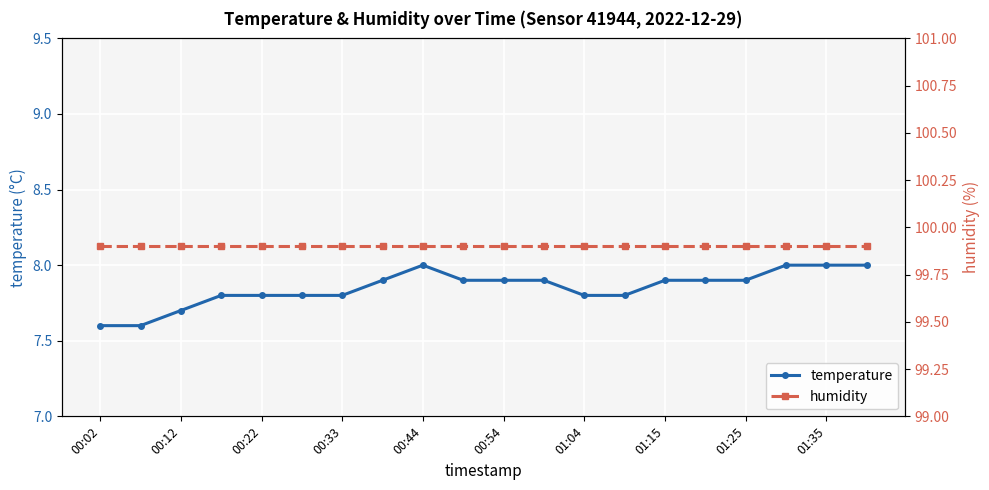

True or false: humidity has more than 0 interior local peaks.

False